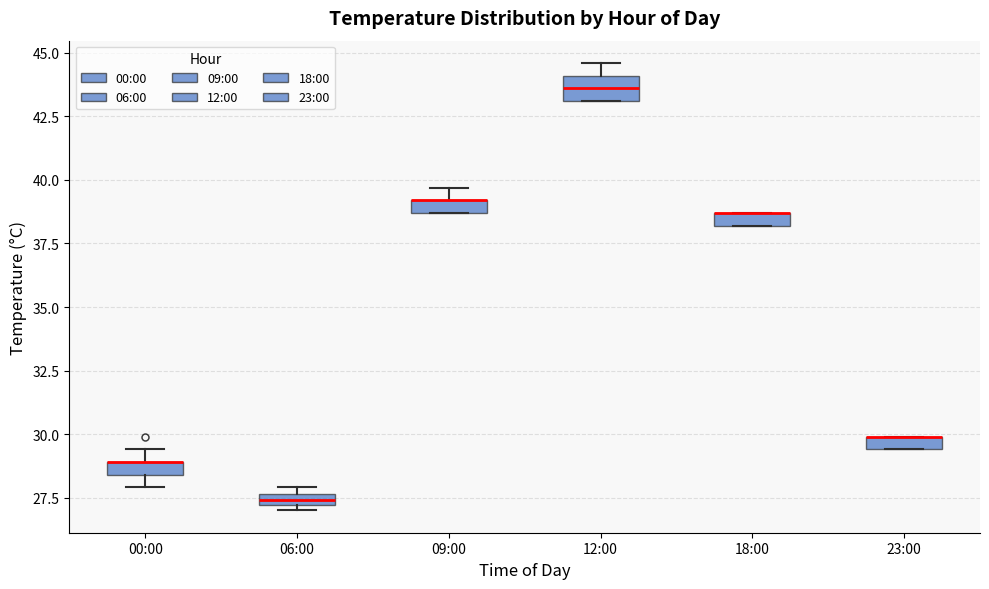

Where is the lower edge of the box for 00:00 on the y-axis? The values are not printed on the chart, so give them approximately, as read against the axis.

28.5